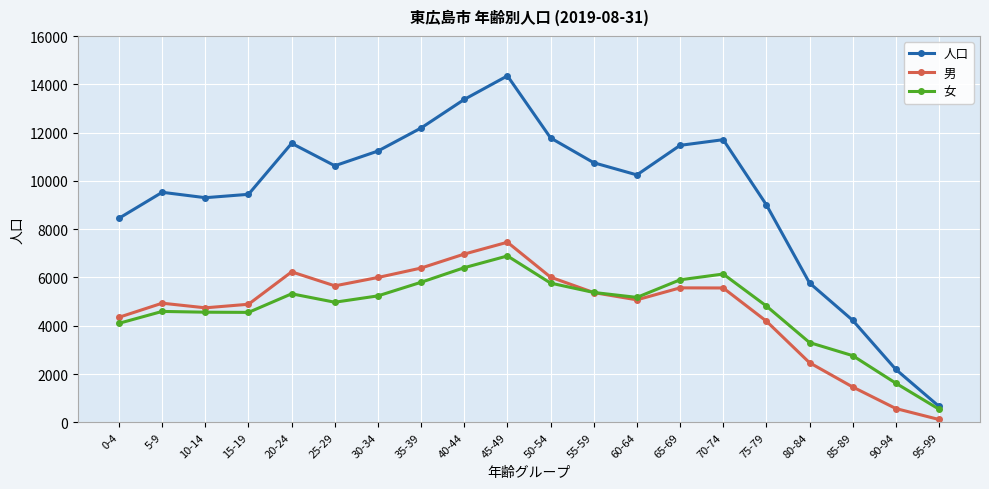

Which series has the widest spread of values?

人口